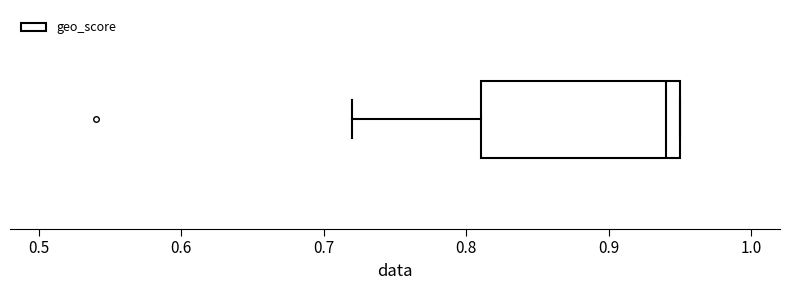

Where is the left edge of the box on the x-axis? The values are not printed on the chart, so give them approximately, as read against the axis.

0.81